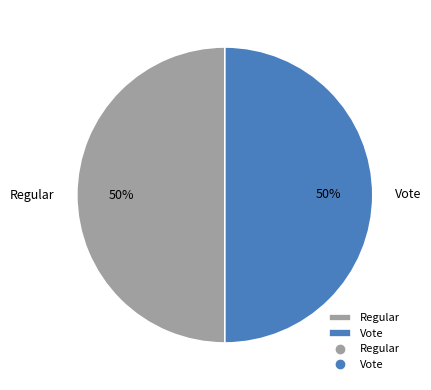

Is it true that Vote is 56% of the pie?

False